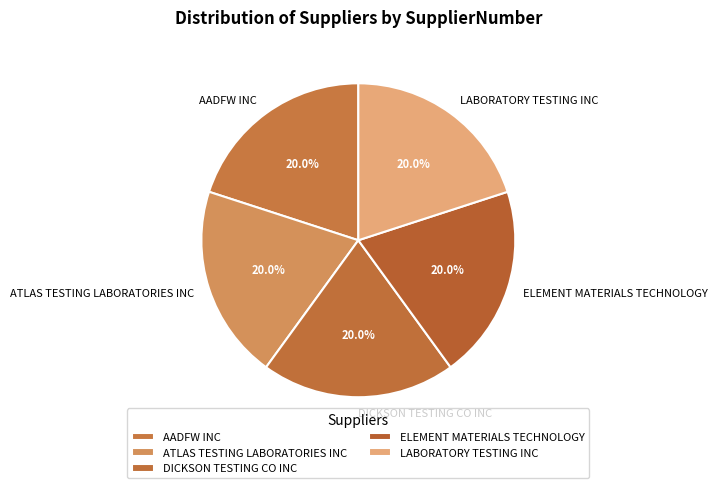

What percentage is the DICKSON TESTING CO INC slice, to the nearest percent?

20%